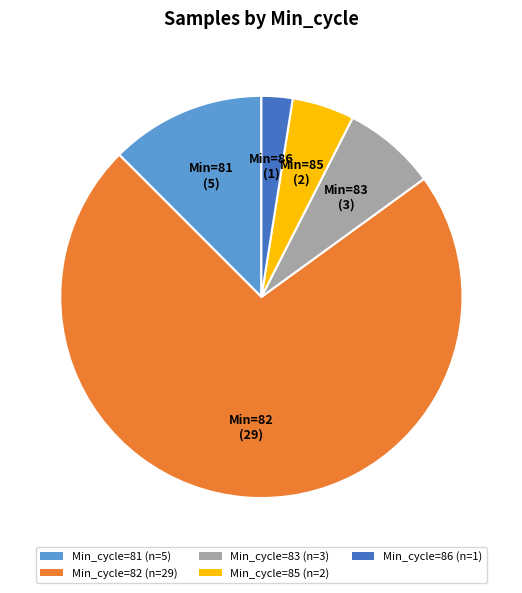

What is the majority slice?

Min_cycle=82 (n=29)